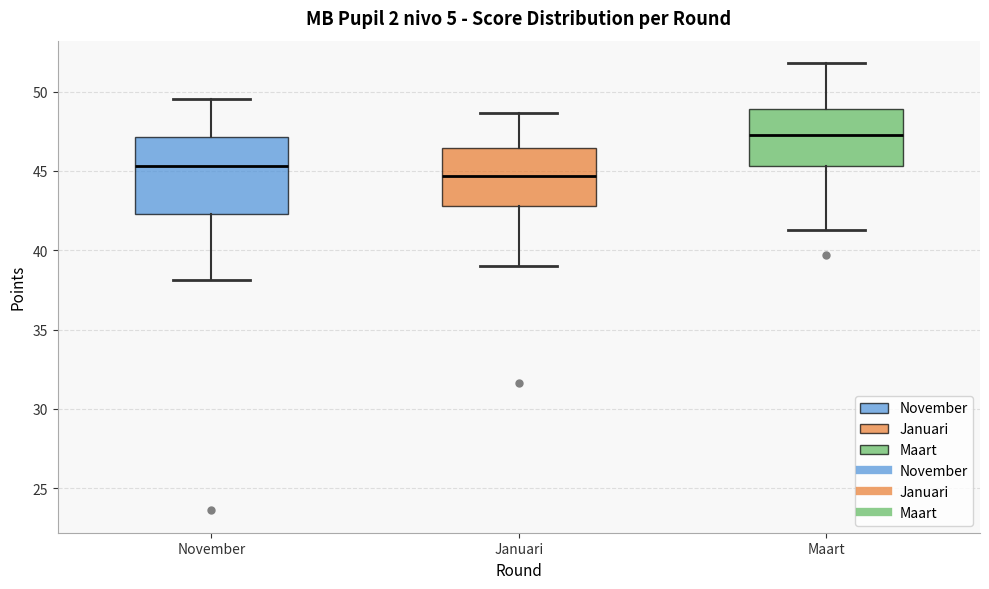

Where does the lower whisker of the box for November end on the y-axis? The values are not printed on the chart, so give them approximately, as read against the axis.

38.0